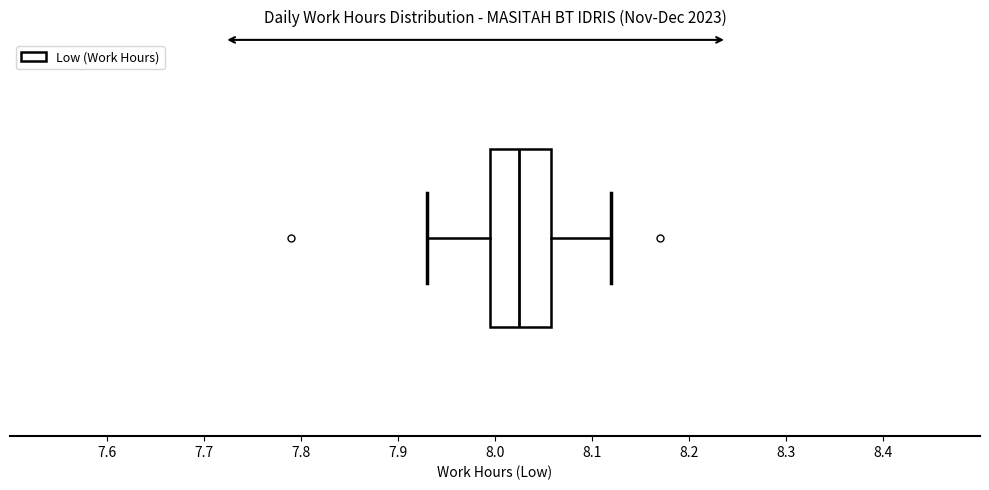

Where is the right edge of the box on the x-axis? The values are not printed on the chart, so give them approximately, as read against the axis.

8.06